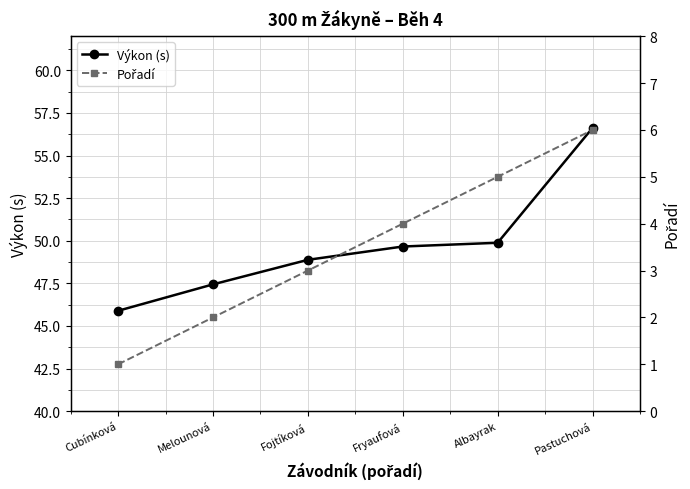

Between Pastuchová and Fojtíková, which is larger?

Pastuchová